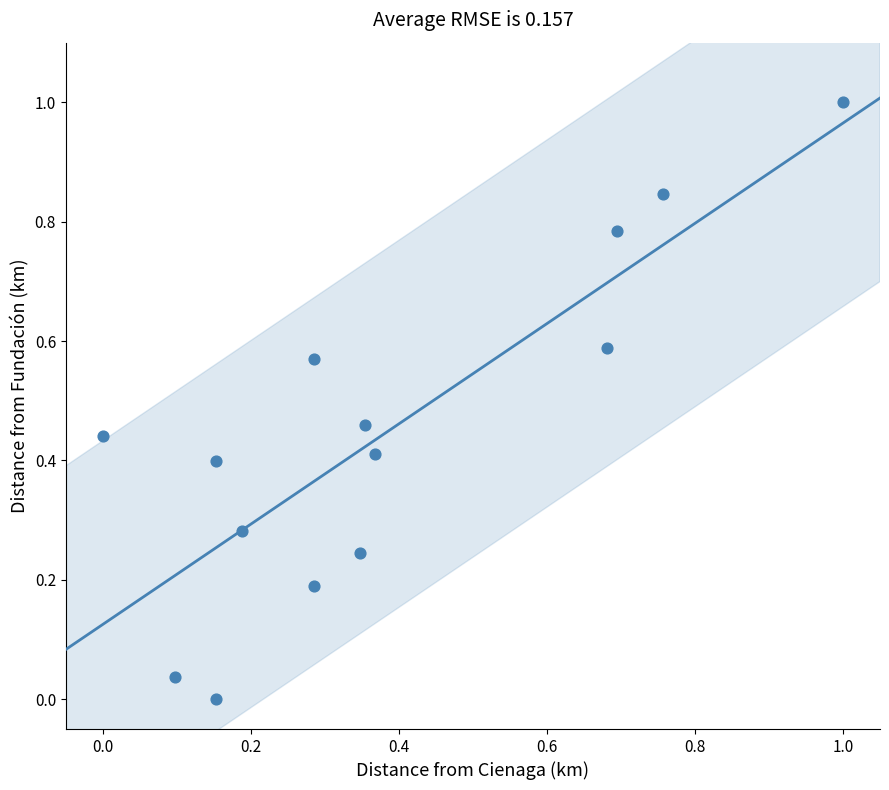

What is the range of Y values (max minus min)?

1.0